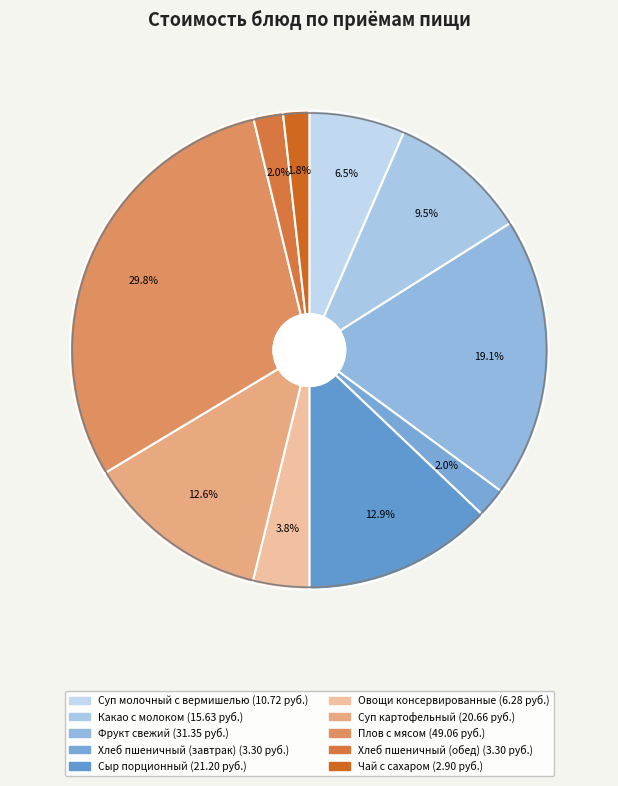

Does Суп молочный с вермишелью account for over 50% of the chart?

No